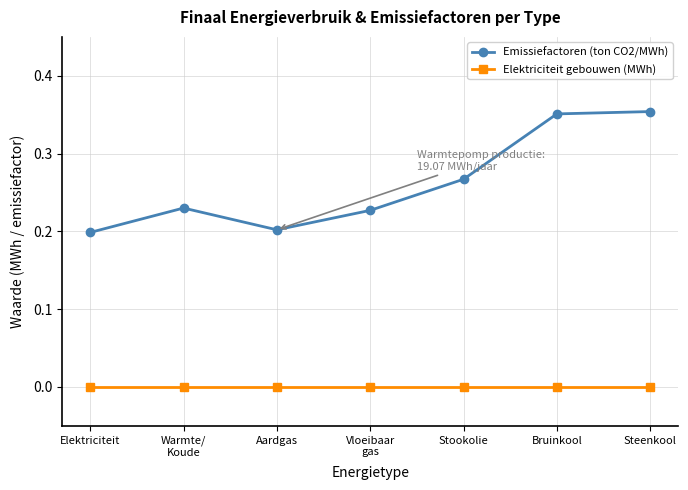

Does the chart have visible grid lines?

Yes